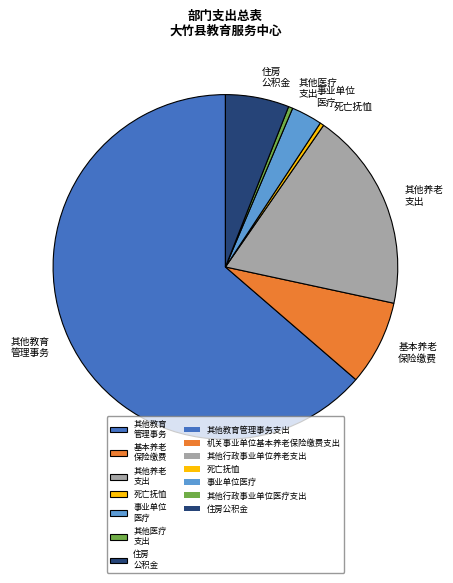

Is the sum of 死亡抚恤 and 事业单位 医疗 greater than half?

No